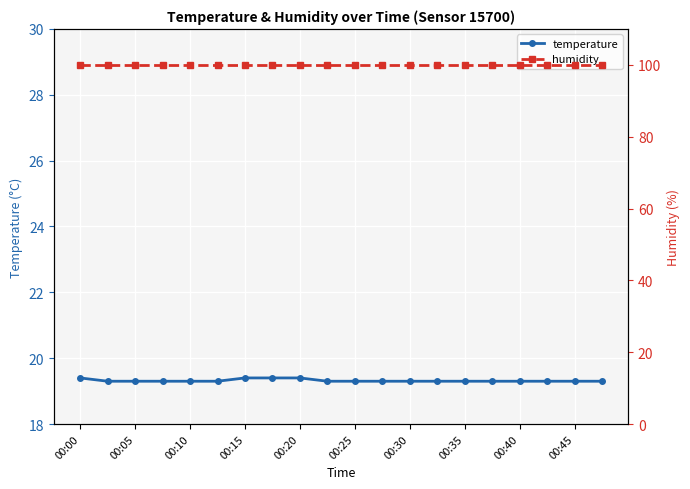

True or false: temperature has a value of 19.3 at 00:25.

True